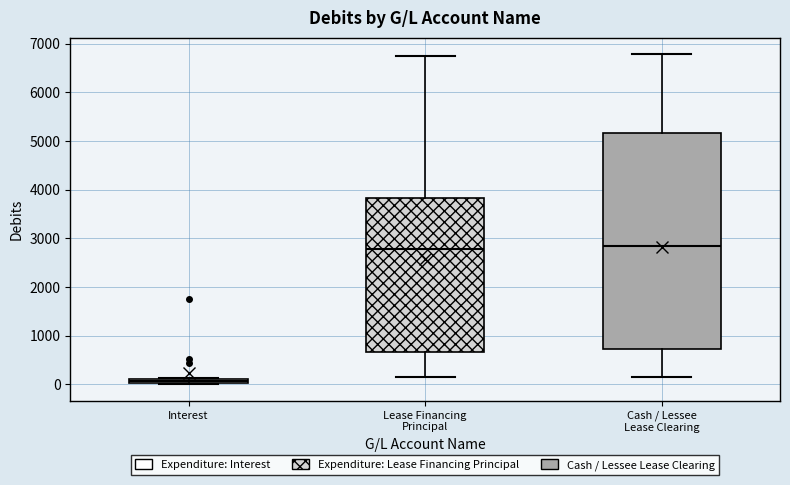

Comparing the boxes themselves (not the whiskers), which one is the tallest?

Cash / Lessee Lease Clearing